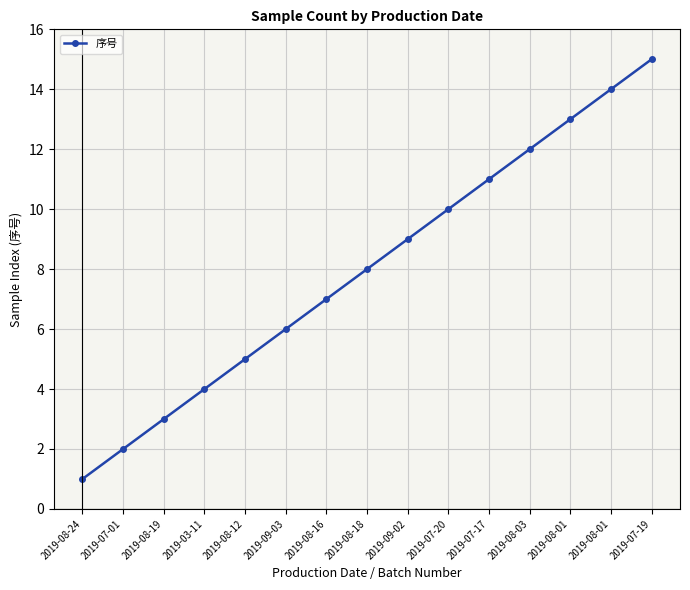

What is the change in value from 2019-08-16 to 2019-07-19?

+8